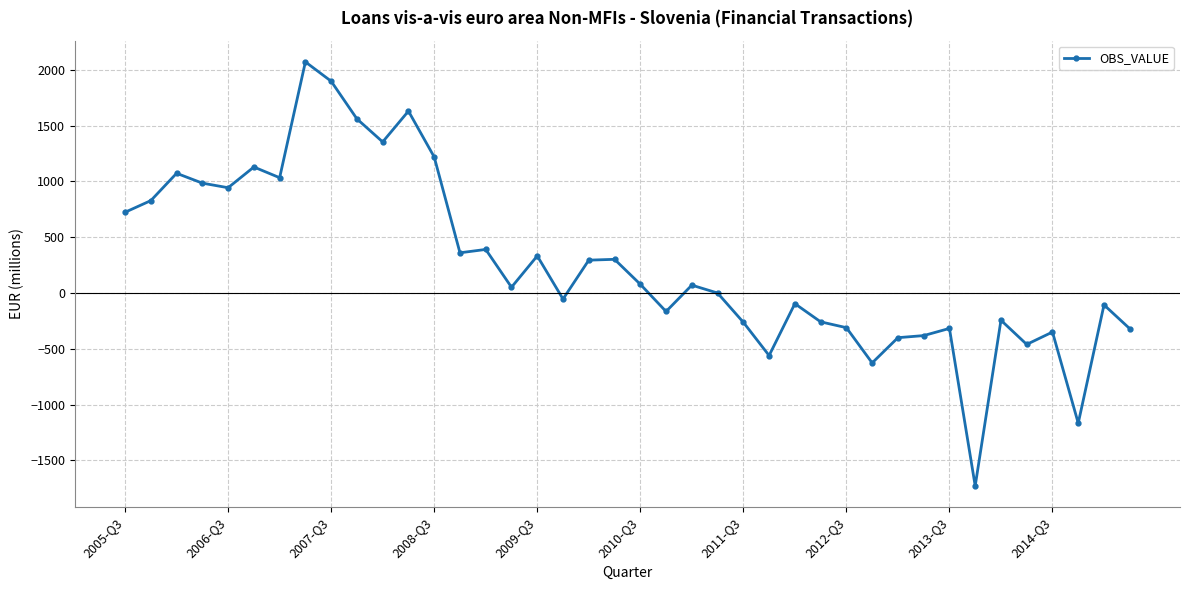

What is the maximum value shown in the chart?

2071.3